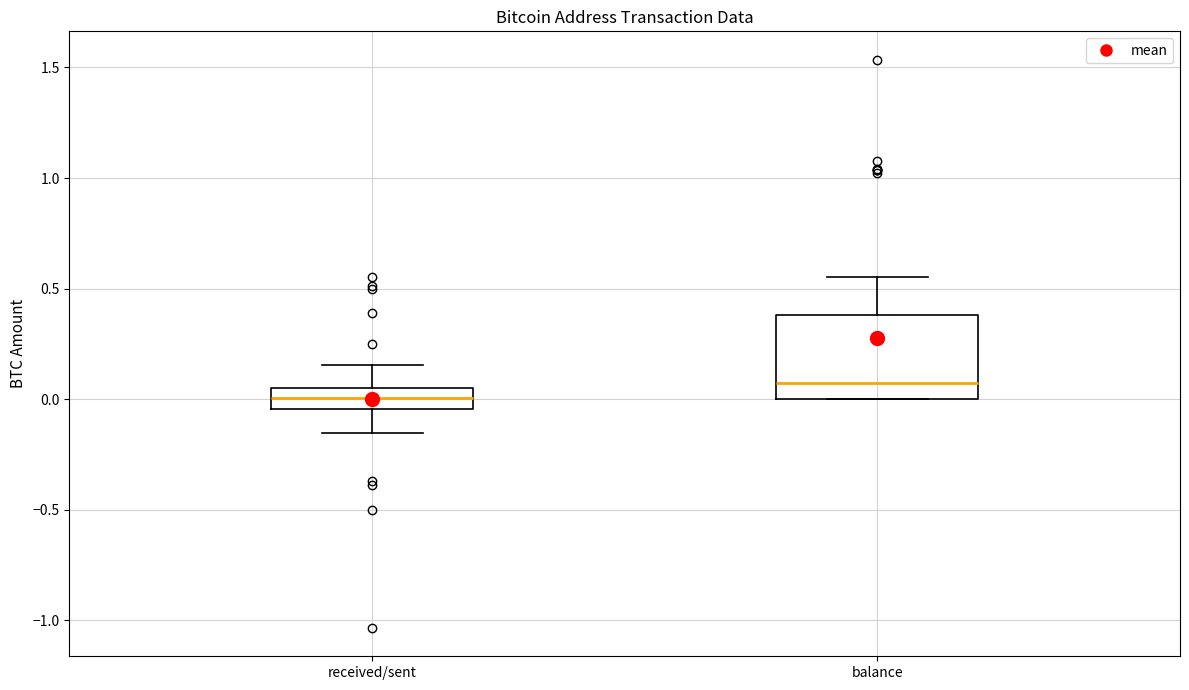

Reading left to right, transcribe this box plot: for each box, give where its median line is, the range the box spans, and where its two whiskers end, as read against the y-axis. The values are not printed on the chart, so give them approximately, as read against the axis.

received/sent: median 0.00, box -0.05 to 0.05, whiskers -0.15 to 0.15
balance: median 0.05, box 0.00 to 0.40, whiskers 0.00 to 0.55